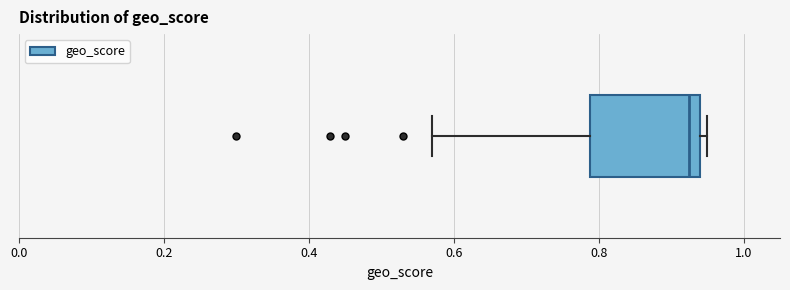

Where is the right edge of the box on the x-axis? The values are not printed on the chart, so give them approximately, as read against the axis.

0.94